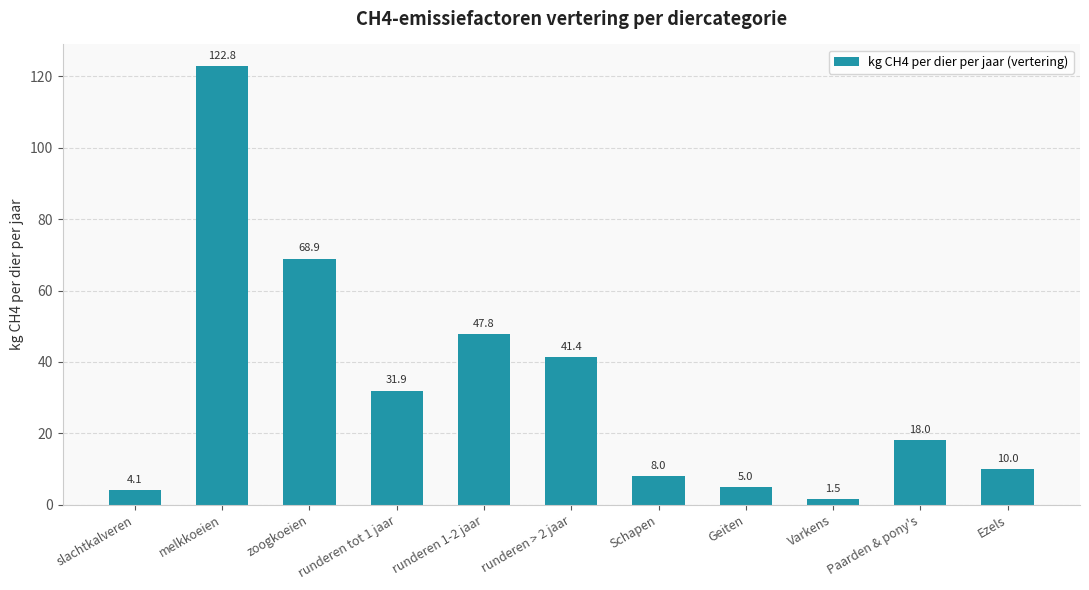

Approximately how many times larger is the value at slachtkalveren compared to zoogkoeien?

0.1